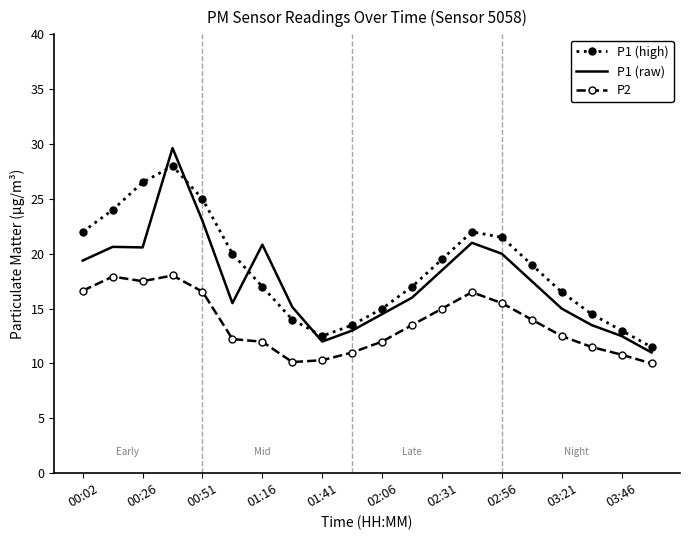

True or false: P1 (high) and P2 cross at least once.

False